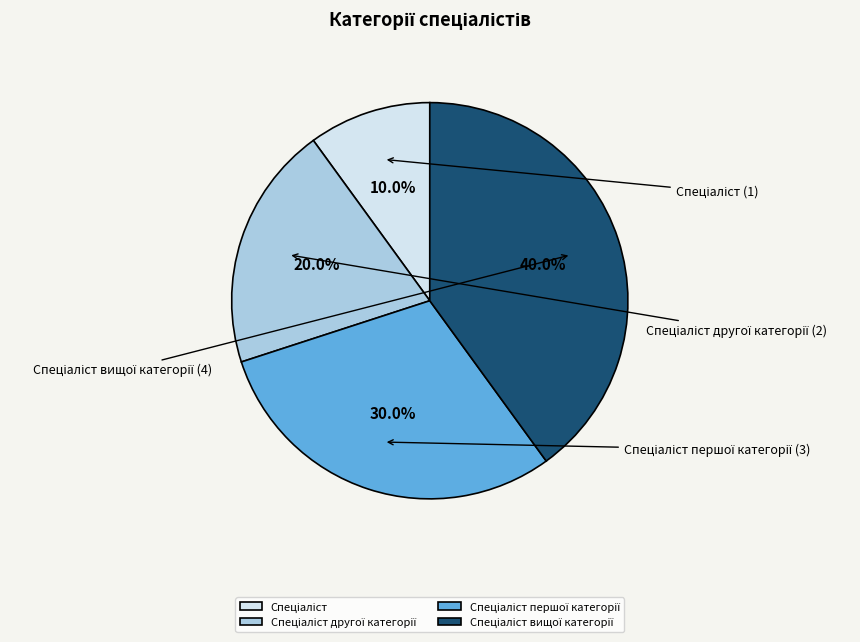

Is there any slice that represents more than half of the pie?

No